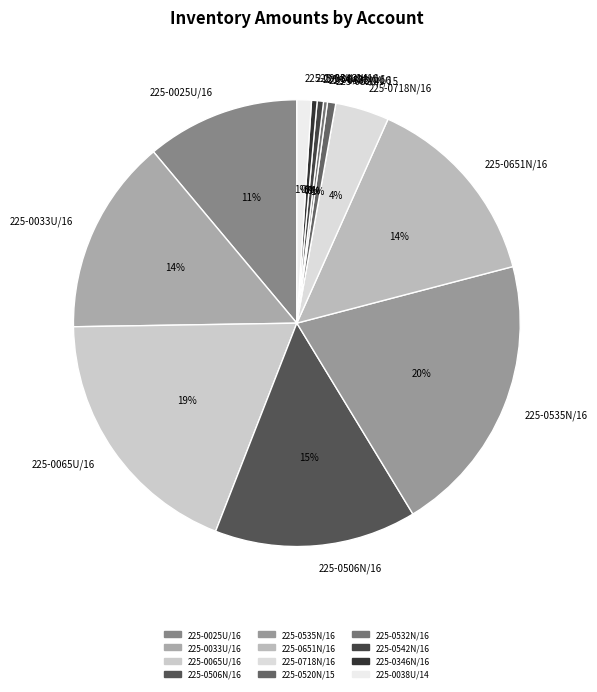

Which category has the biggest portion of the pie?

225-0535N/16